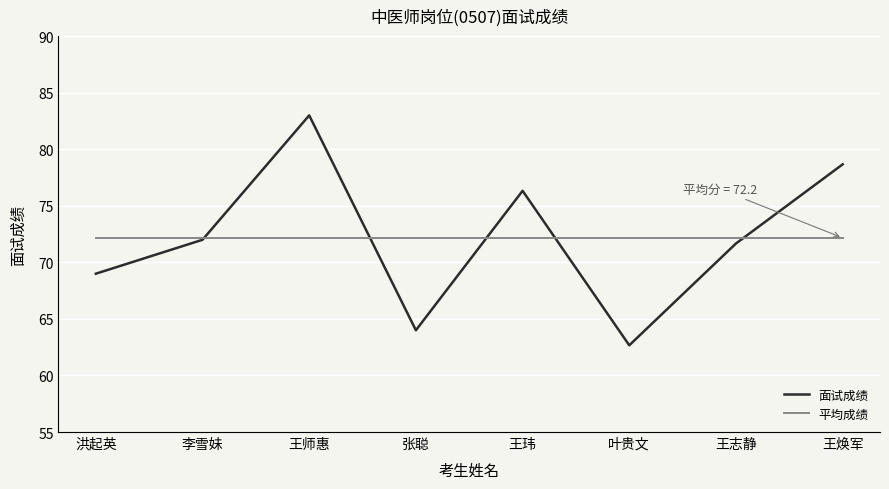

What is the average value of the 面试成绩 series?

72.2